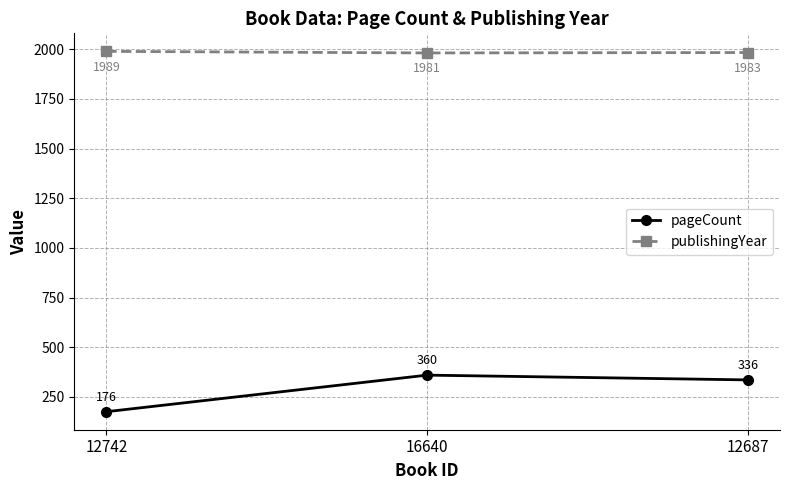

What is the total value across all series at 16640?

2341